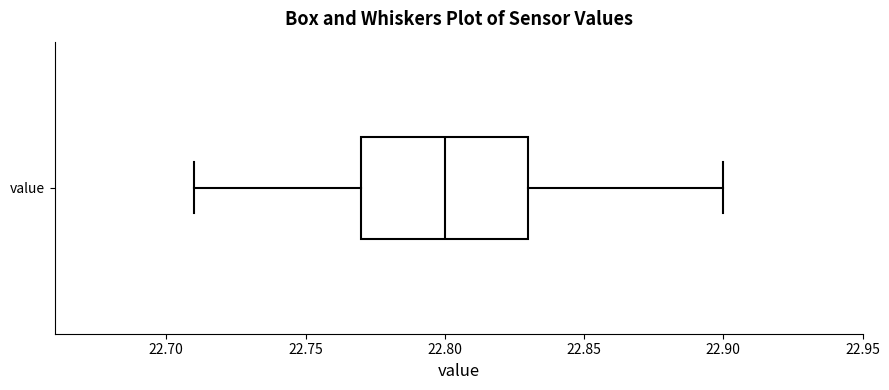

Where does the right whisker of the box for value end on the x-axis? The values are not printed on the chart, so give them approximately, as read against the axis.

22.90